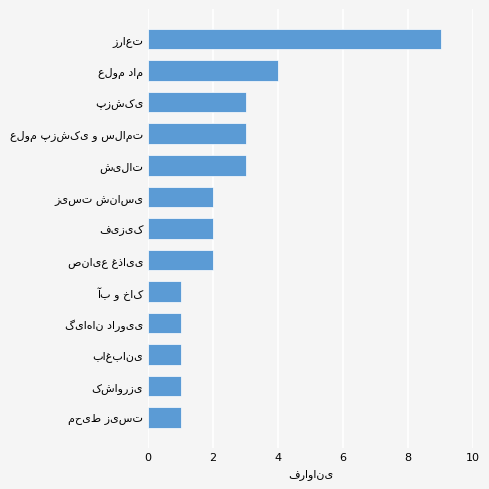

What is the average value?

3